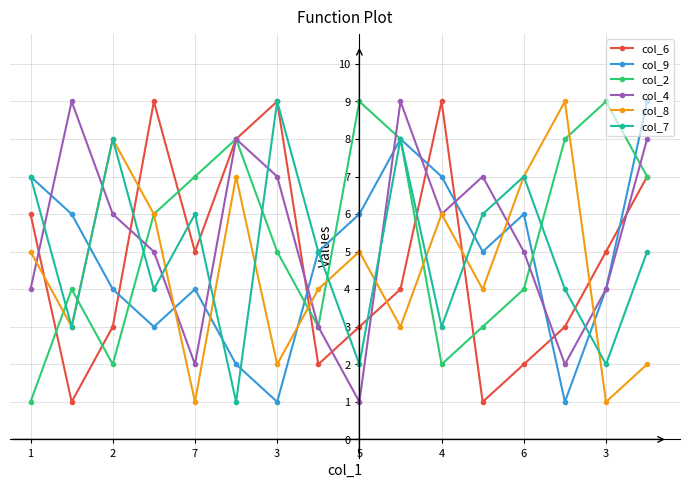

Reading left to right, transcribe all the data shown in this chart.

col_6: 6	1	3	9	5	8	9	2	3	4	9	1	2	3	5	7
col_9: 7	6	4	3	4	2	1	5	6	8	7	5	6	1	4	9
col_2: 1	4	2	6	7	8	5	3	9	8	2	3	4	8	9	7
col_4: 4	9	6	5	2	8	7	3	1	9	6	7	5	2	4	8
col_8: 5	3	8	6	1	7	2	4	5	3	6	4	7	9	1	2
col_7: 7	3	8	4	6	1	9	5	2	8	3	6	7	4	2	5